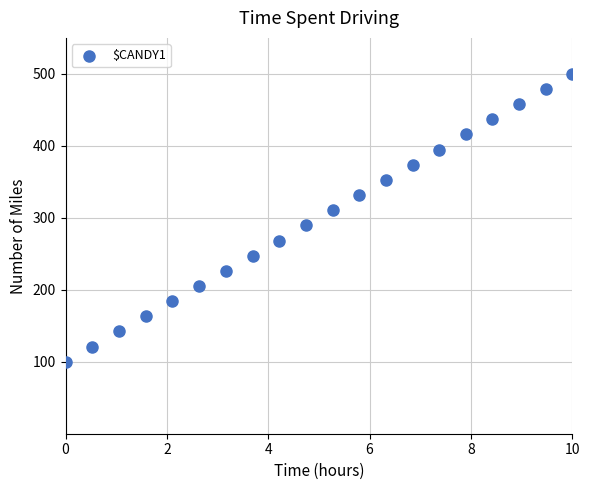

What is the range of X values (max minus min)?

10.0